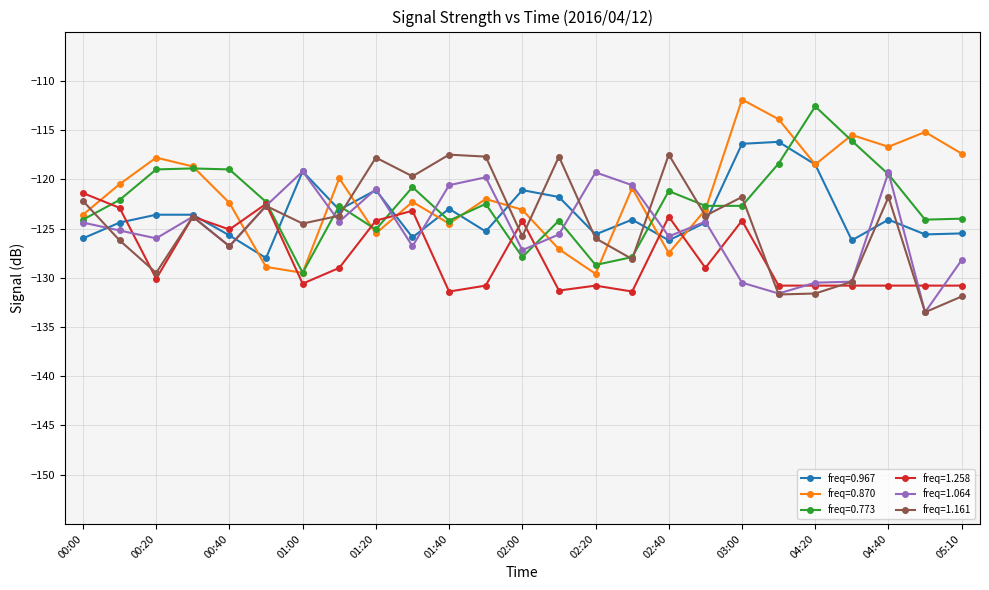

How many categories are shown in the chart?

25